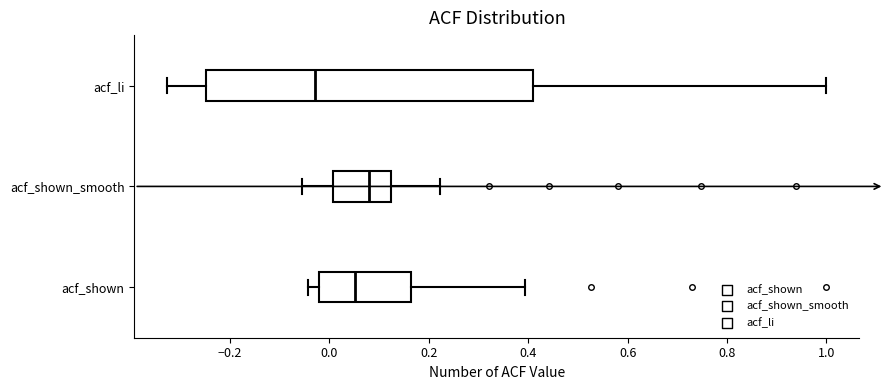

Where does the median line of the box for acf_li sit on the x-axis? The values are not printed on the chart, so give them approximately, as read against the axis.

-0.02